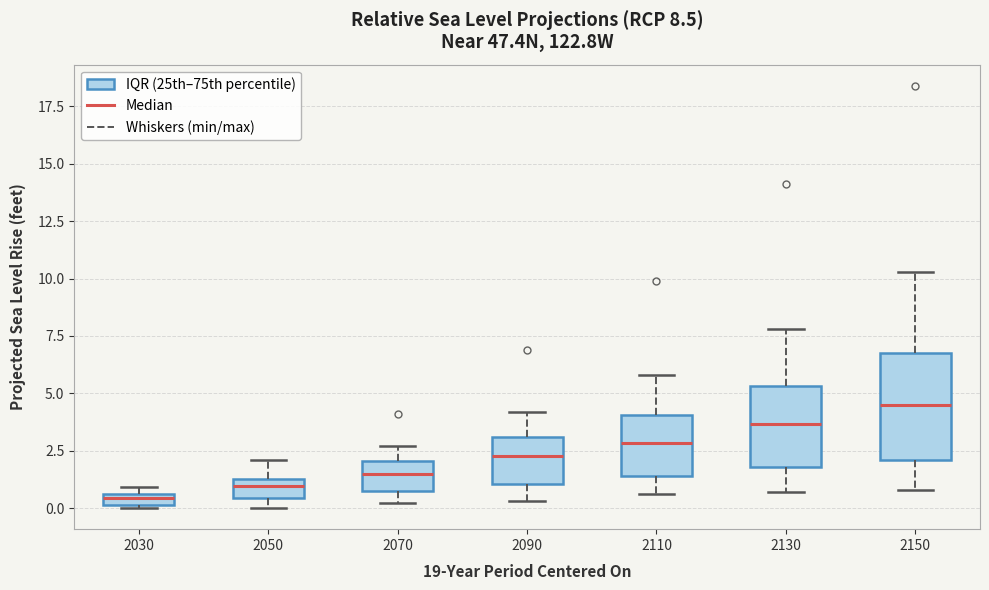

Which box is the tallest, from its lower edge to its upper edge?

2150